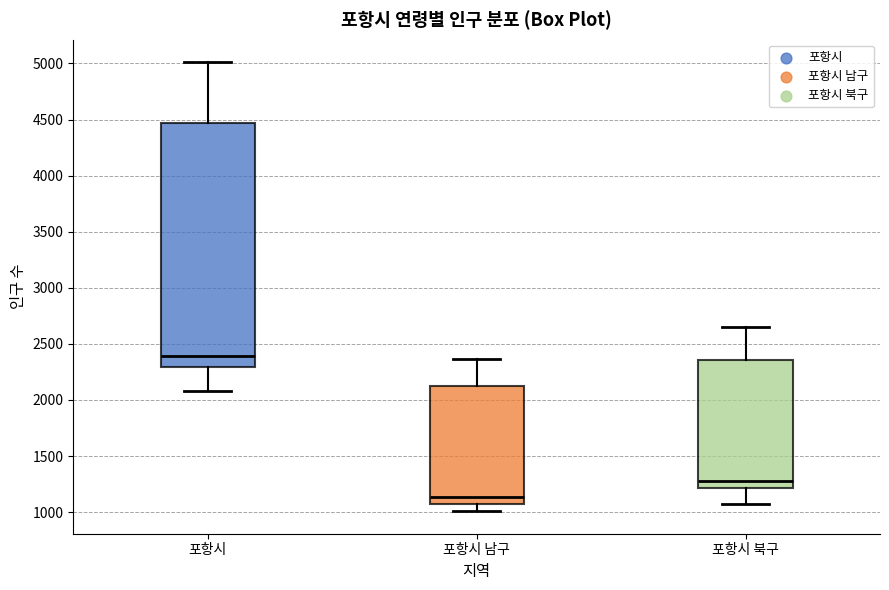

Which box has the lowest median line?

포항시 남구